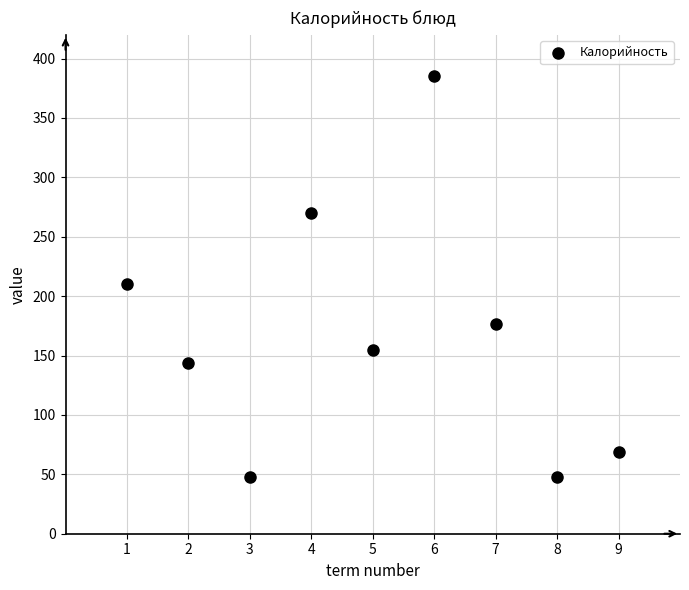

What is the average X value?

5.0